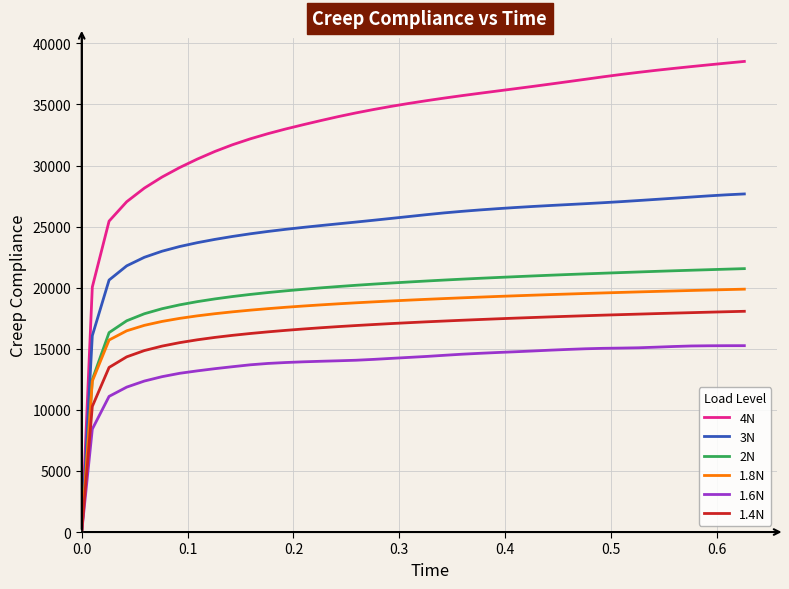

Which series has the largest range (max minus min)?

4N